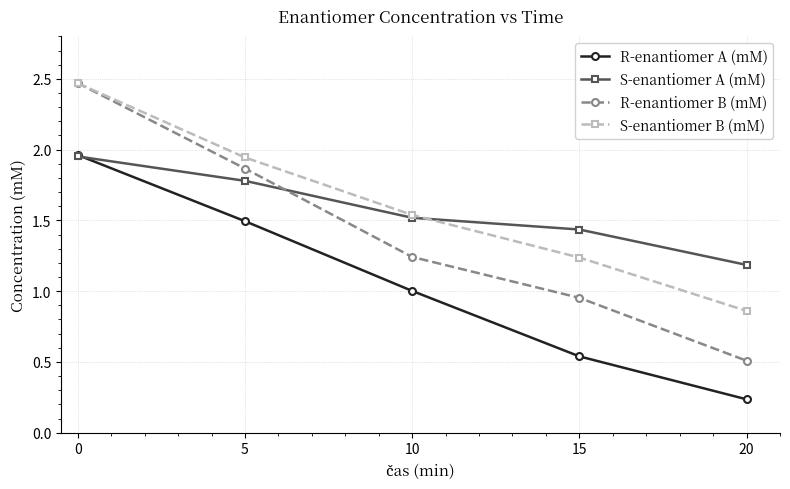

Which series has the widest spread of values?

R-enantiomer B (mM)